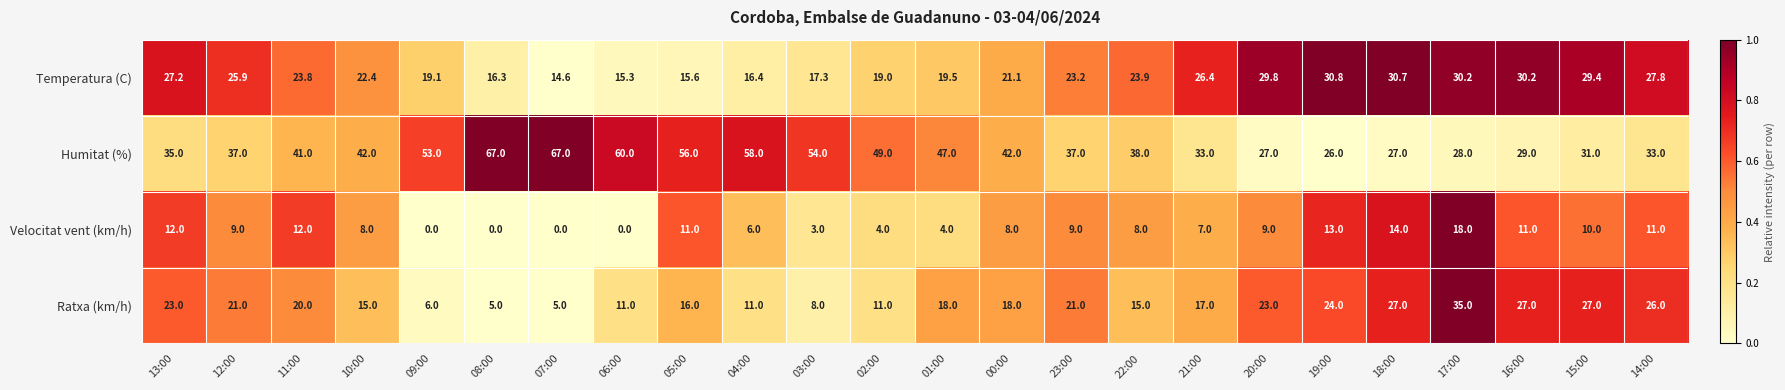

True or false: Ratxa (km/h) has a value of 16.3 at 17:00.

False